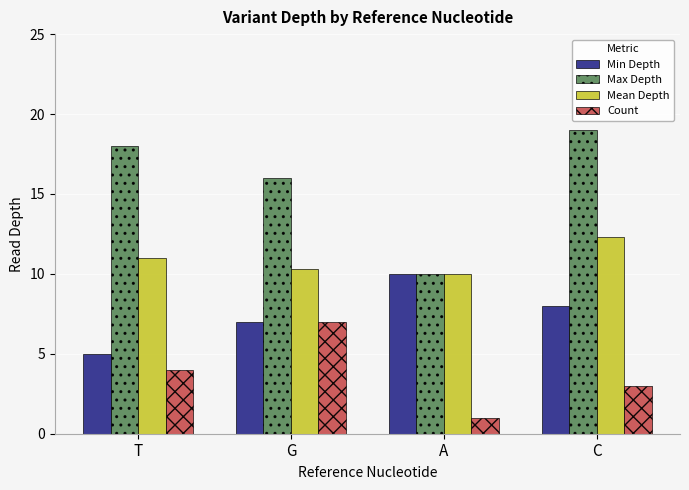

What is the label of the 2nd bar from the left?

G